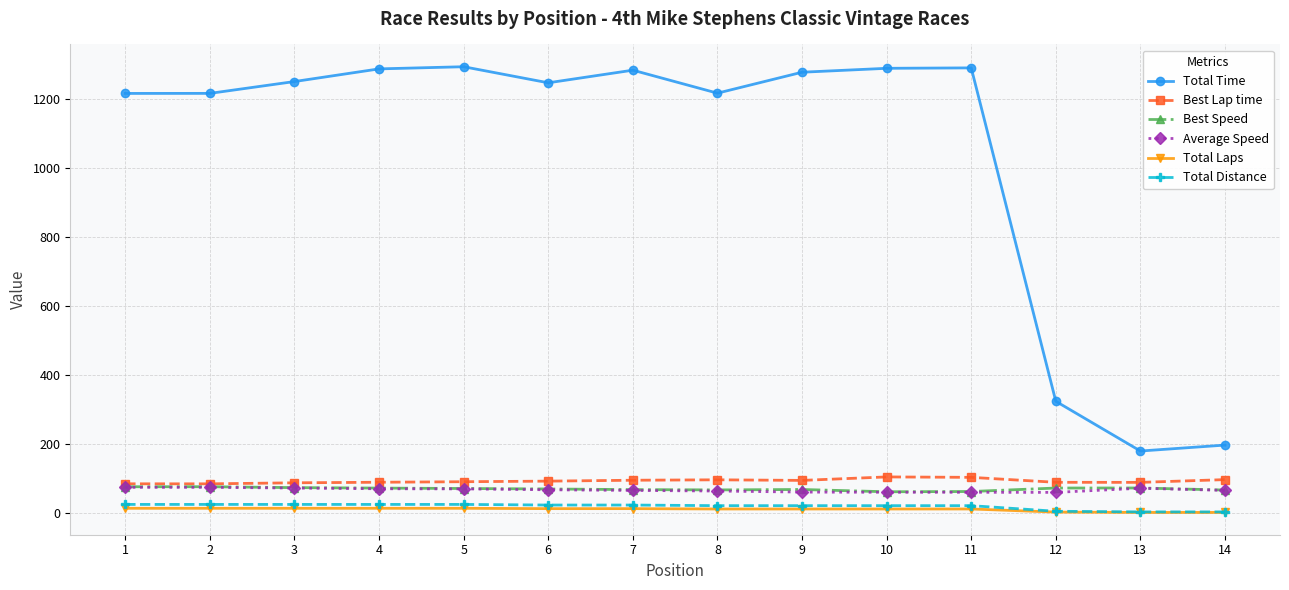

True or false: Best Lap time has a value of 92.6 at 6.

True